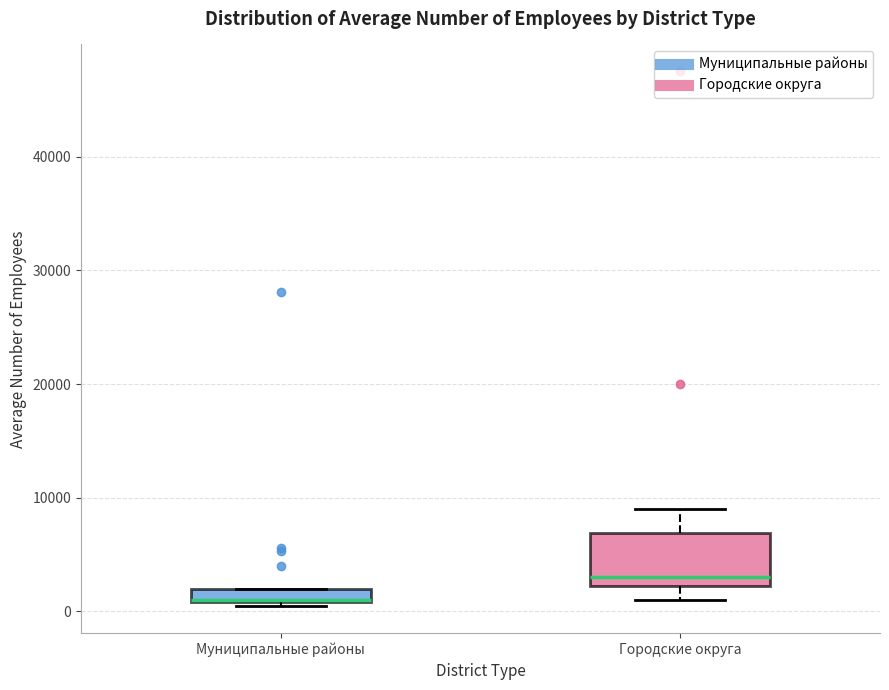

Which box has the lowest median line?

Муниципальные районы